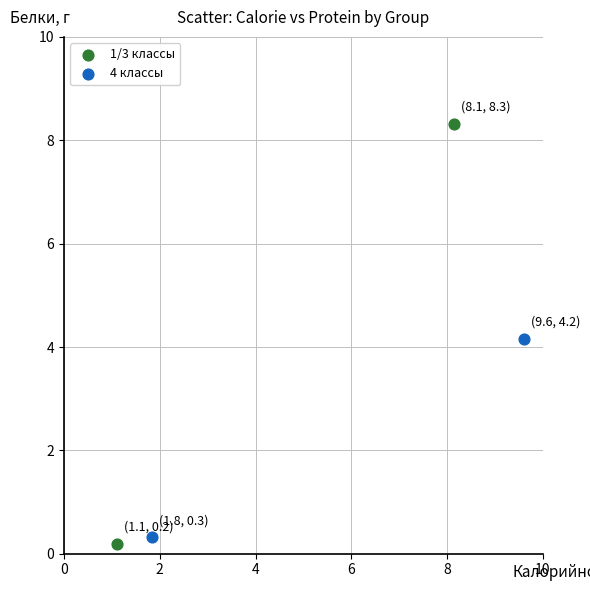

Which series contains the lowest Y value?

1/3 классы